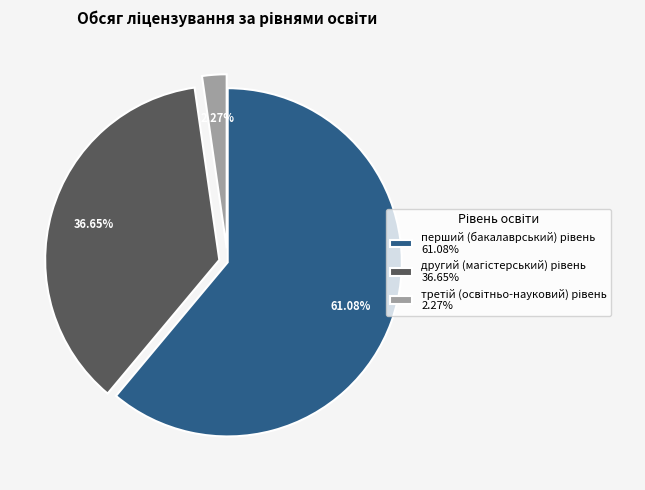

Is there a majority slice in this chart?

Yes